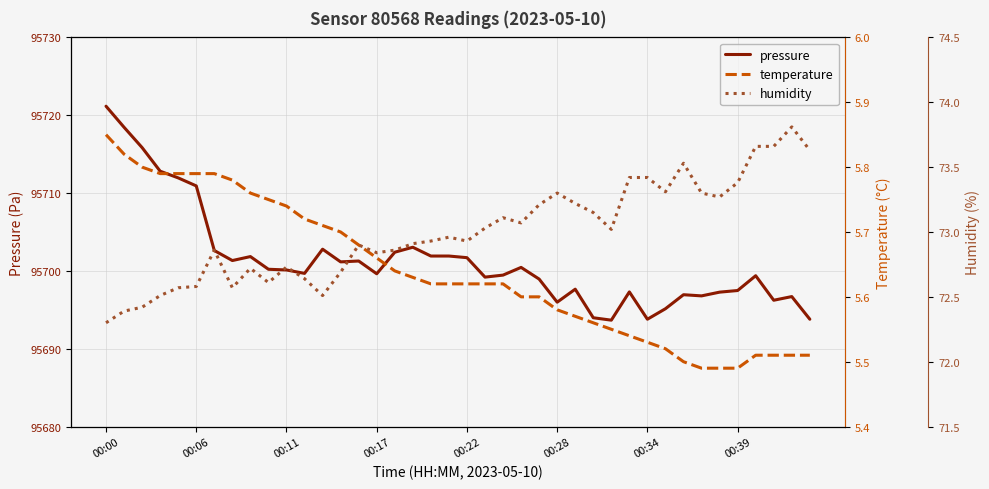

True or false: humidity and temperature intersect in this chart.

False